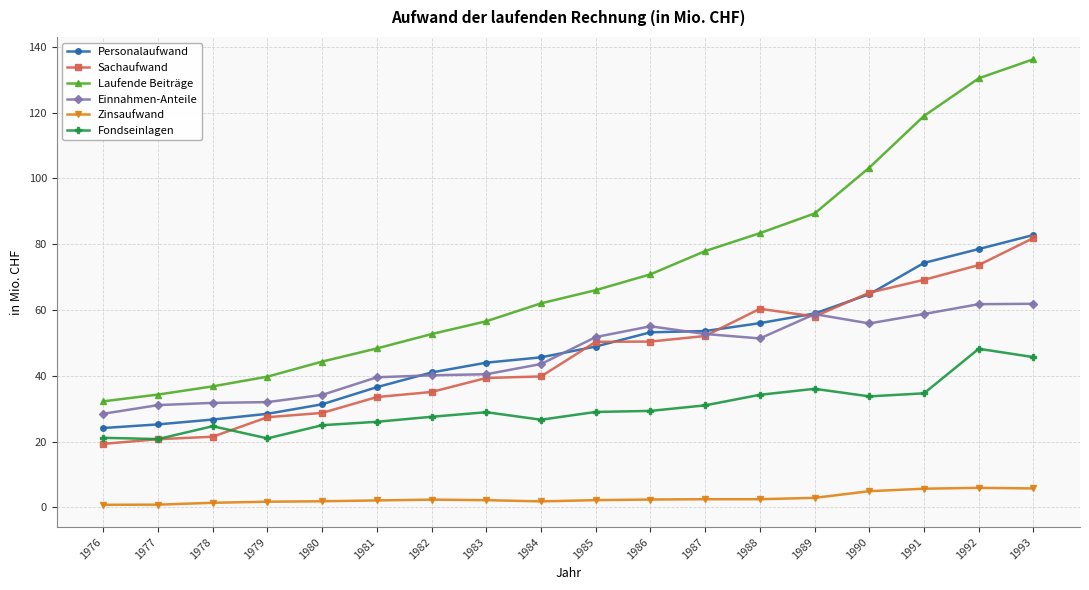

What is the value of the Zinsaufwand point at the 12th from the left?

2.5